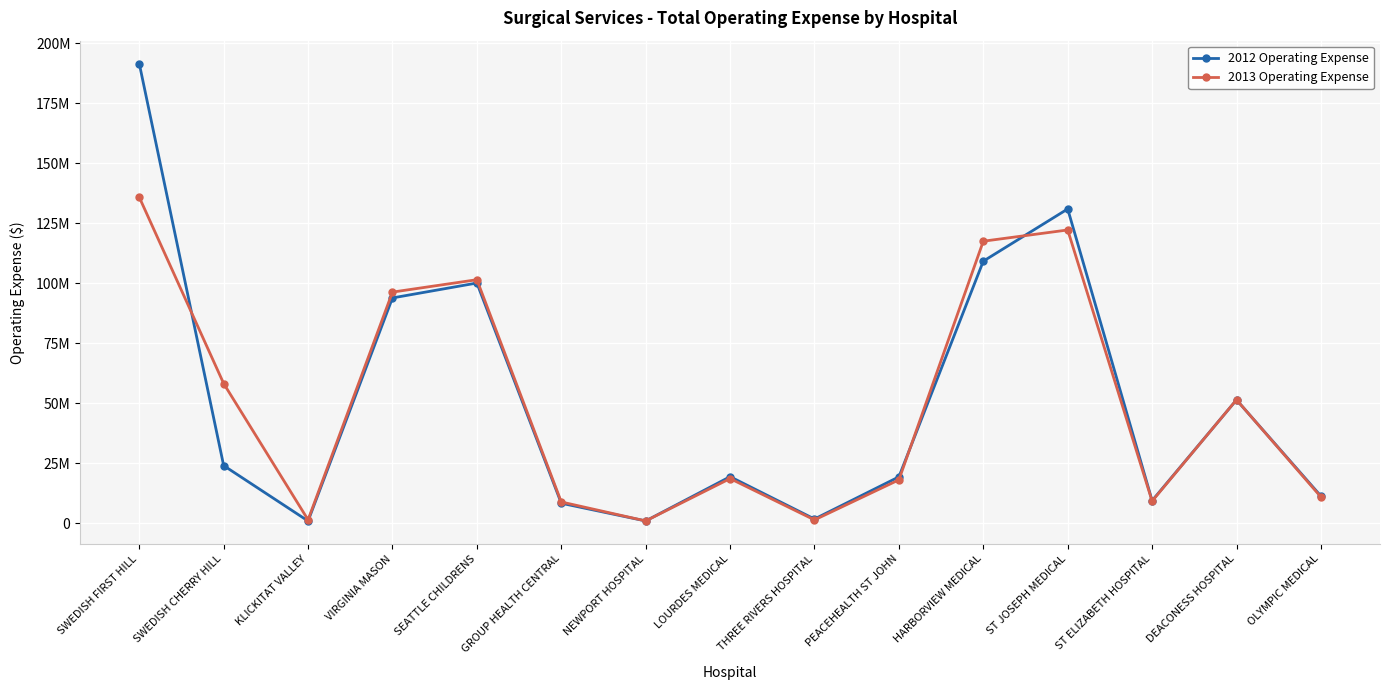

Between ST ELIZABETH HOSPITAL and DEACONESS HOSPITAL, which series saw the biggest shift?

2013 Operating Expense